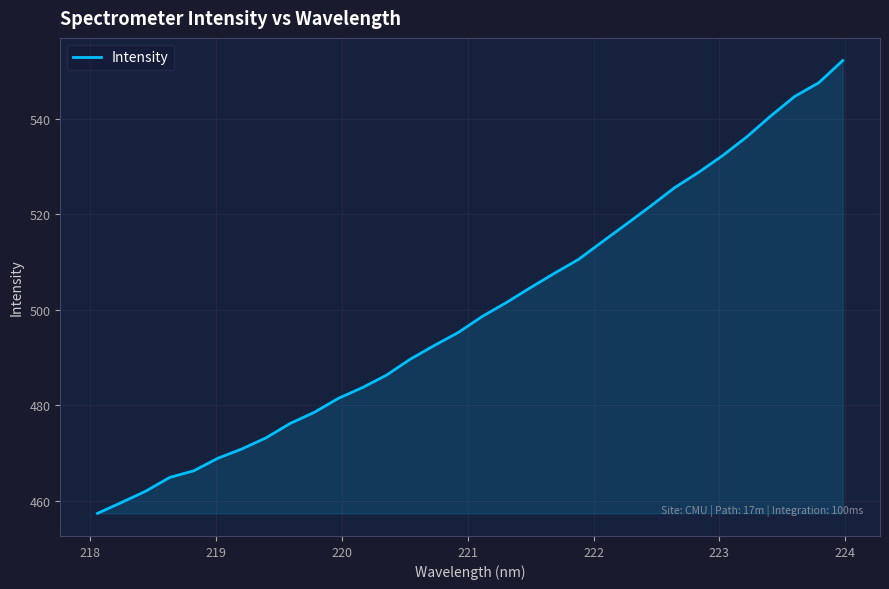

What is the smallest value displayed?

457.4